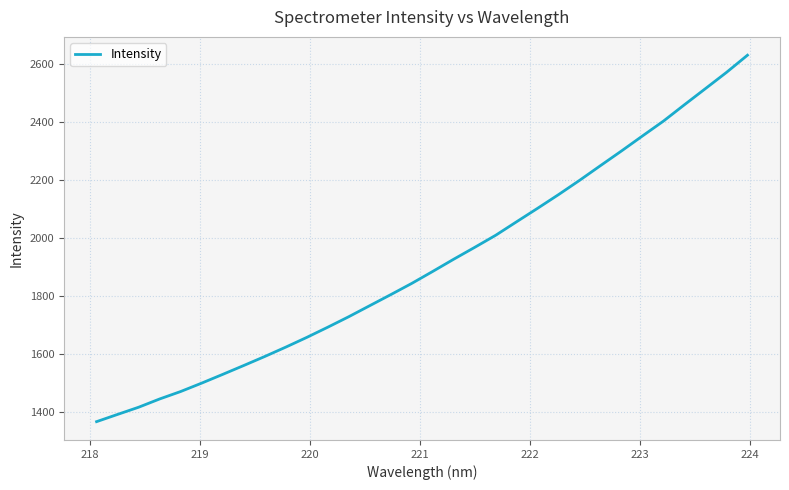

What is the smallest value displayed?

1365.8